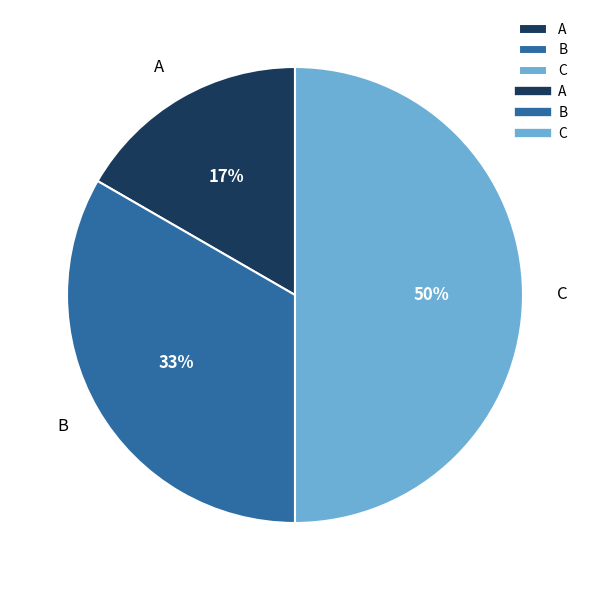

To the nearest percent, what is the difference between the B and C slice percentages?

17%